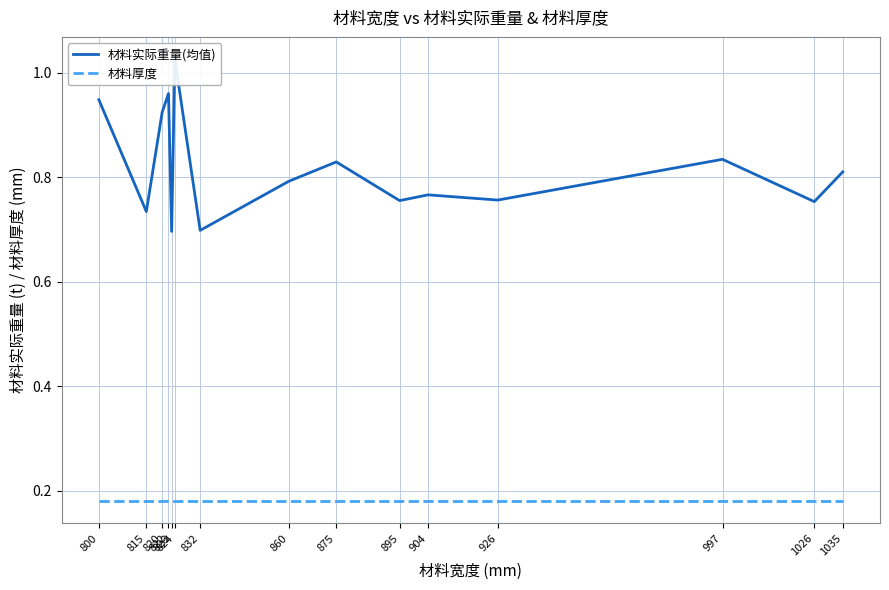

What is the total value across all series at 800?

1.1